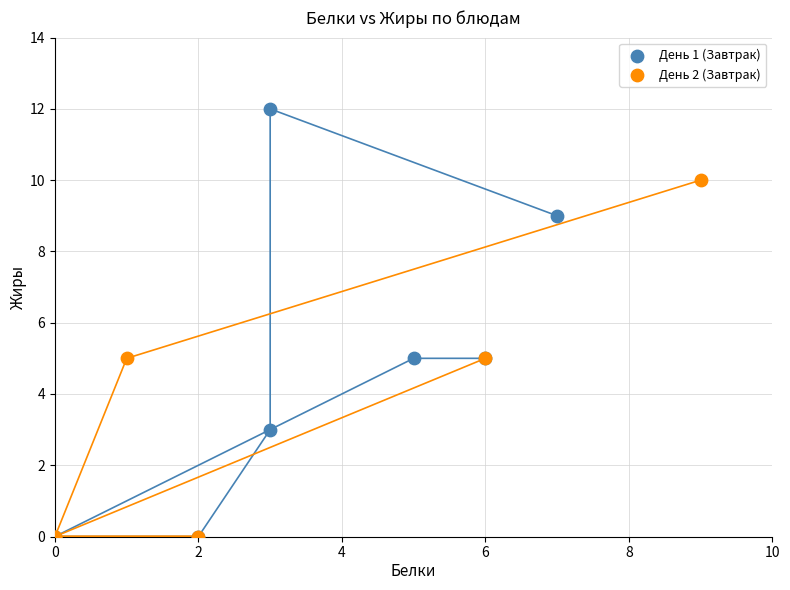

Which series has the widest spread of Y values?

День 1 (Завтрак)